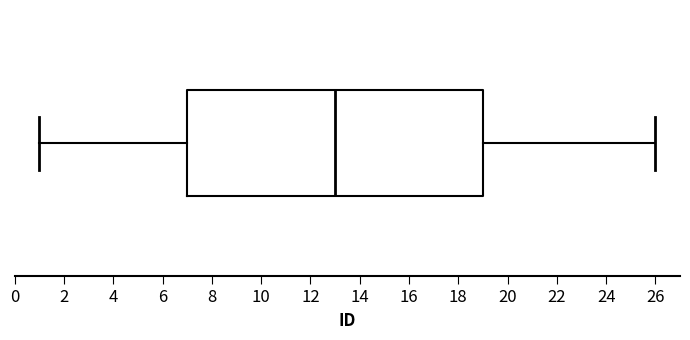

Read this box plot against the x-axis: the position of the median line, the range covered by the box, and the ends of both whiskers. The values are not printed on the chart, so give them approximately, as read against the axis.

median 13, box 7 to 19, whiskers 1 to 26